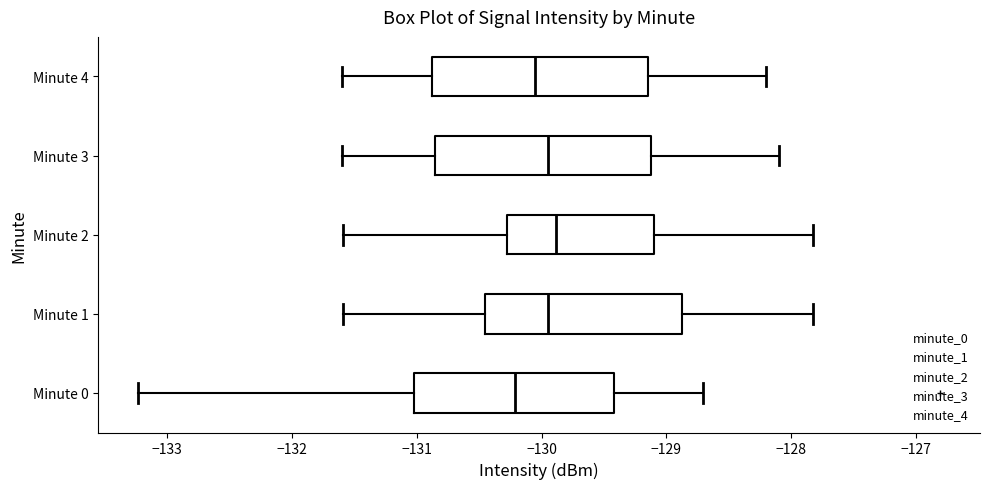

Reading bottom to top, read every box against the x-axis: the position of its median line, the range the box covers, and the ends of its whiskers. The values are not printed on the chart, so give them approximately, as read against the axis.

Minute 0: median -130.2, box -131.0 to -129.4, whiskers -133.2 to -128.7
Minute 1: median -129.9, box -130.4 to -128.9, whiskers -131.6 to -127.8
Minute 2: median -129.9, box -130.3 to -129.1, whiskers -131.6 to -127.8
Minute 3: median -129.9, box -130.8 to -129.1, whiskers -131.6 to -128.1
Minute 4: median -130.0, box -130.9 to -129.1, whiskers -131.6 to -128.2